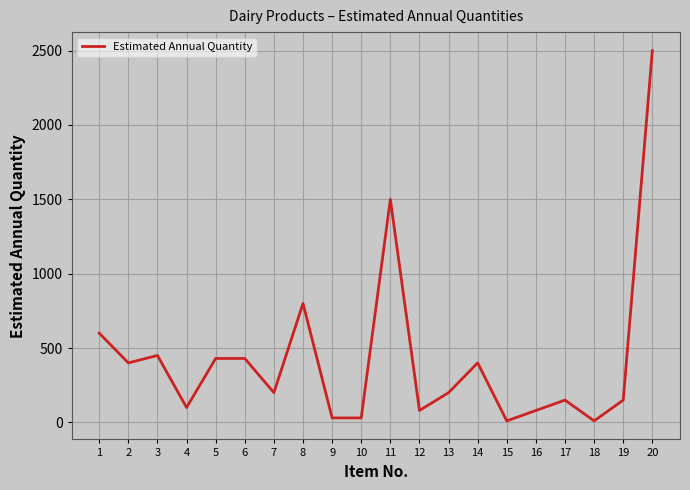

What is the greatest value displayed?

2500